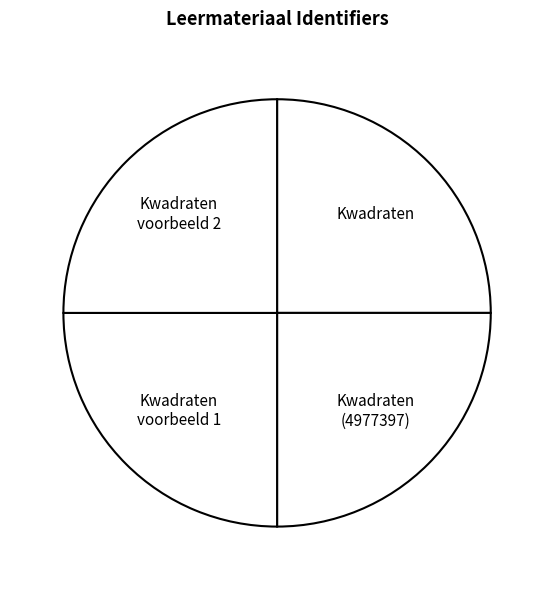

What is the ratio of the value at Kwadraten (4977397) to the value at Kwadraten voorbeeld 1?

1.0